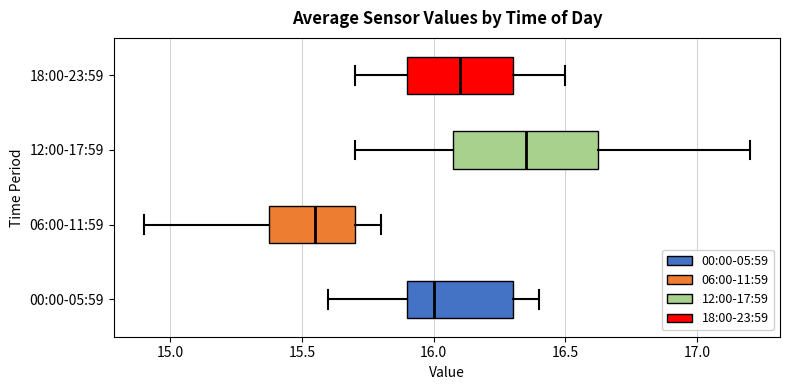

Reading bottom to top, read every box against the x-axis: the position of its median line, the range the box covers, and the ends of its whiskers. The values are not printed on the chart, so give them approximately, as read against the axis.

00:00-05:59: median 16.00, box 15.90 to 16.30, whiskers 15.60 to 16.40
06:00-11:59: median 15.55, box 15.40 to 15.70, whiskers 14.90 to 15.80
12:00-17:59: median 16.35, box 16.10 to 16.65, whiskers 15.70 to 17.20
18:00-23:59: median 16.10, box 15.90 to 16.30, whiskers 15.70 to 16.50